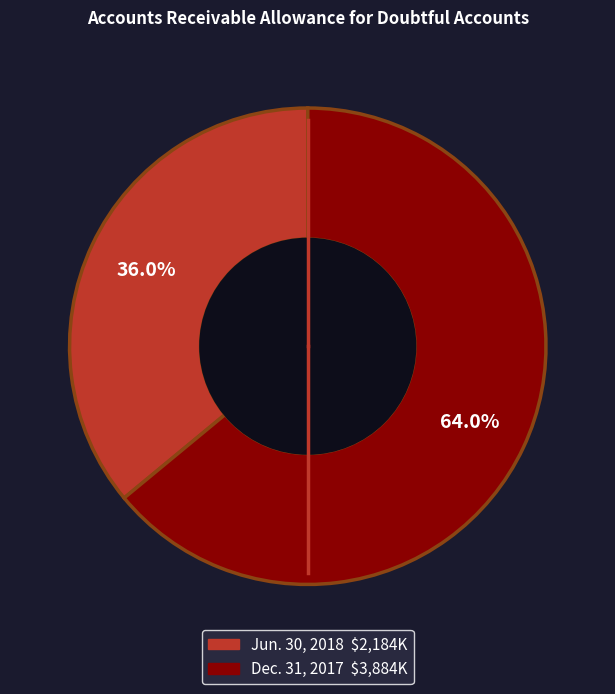

Does any single category account for the majority?

Yes